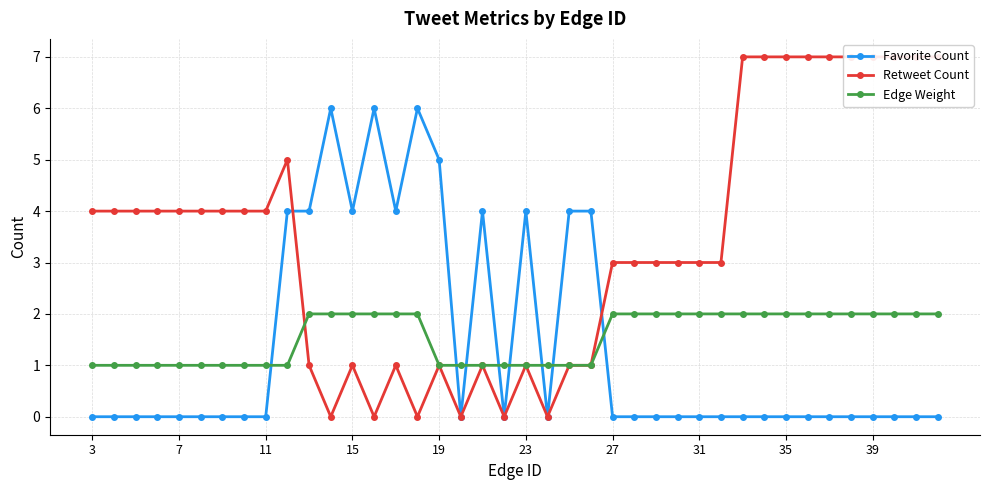

How many intersections are there between Favorite Count and Edge Weight?

8